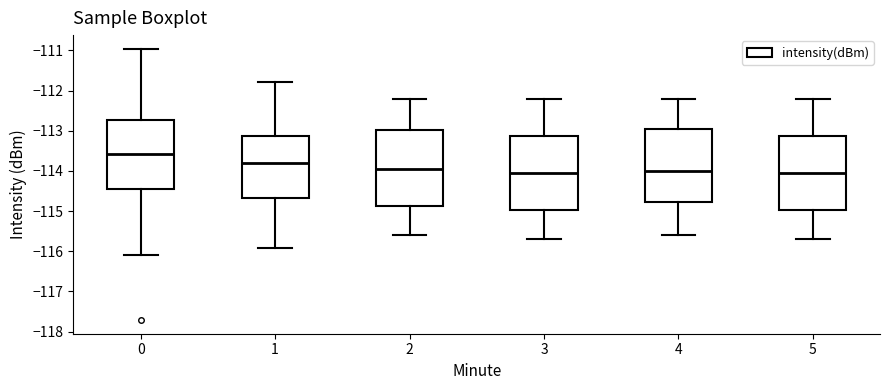

Where does the upper whisker of the box at x = 2 end on the y-axis? The values are not printed on the chart, so give them approximately, as read against the axis.

-112.2